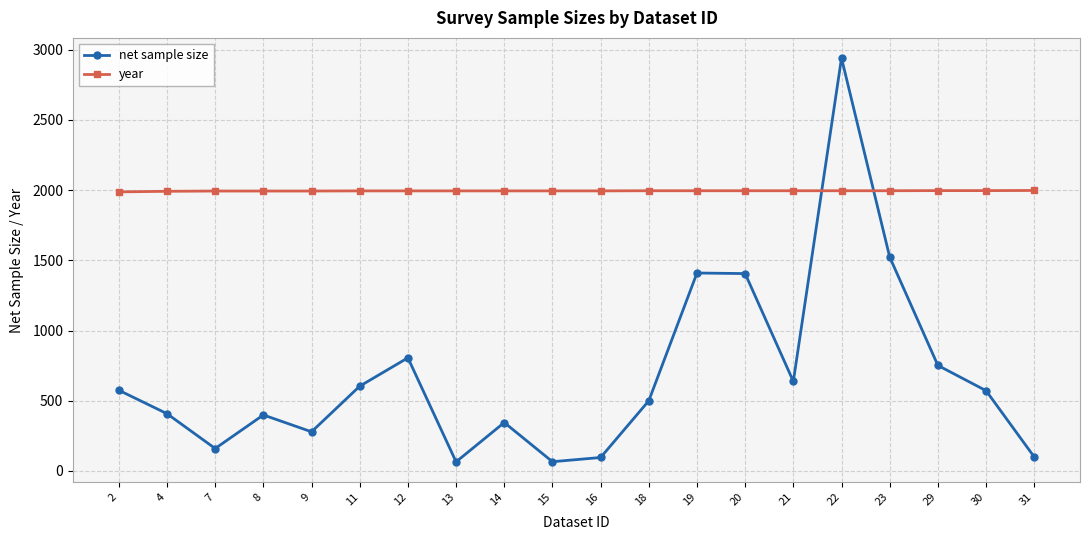

Is it true that net sample size equals 66 at 15?

True